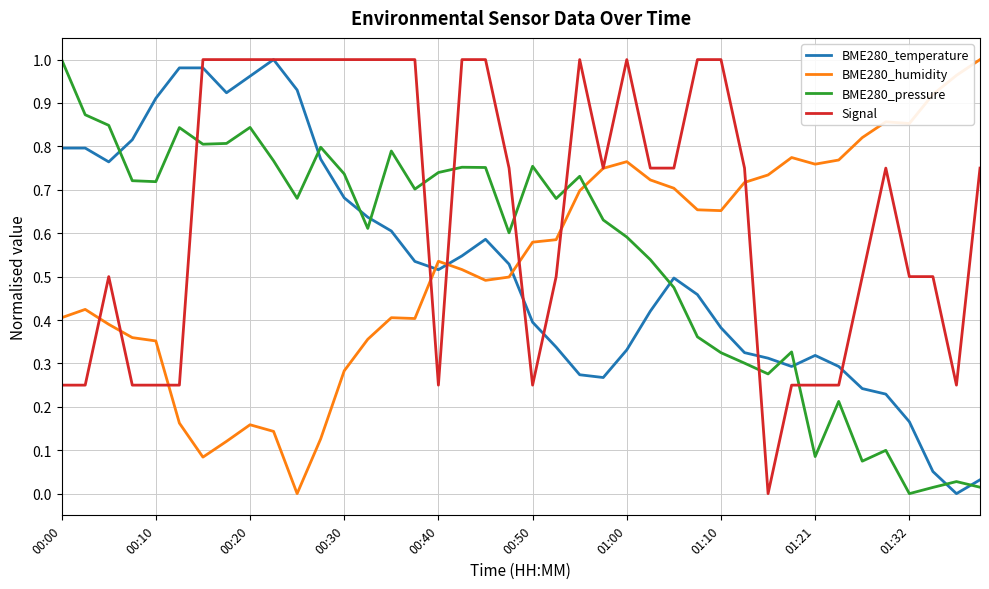

True or false: BME280_pressure and Signal intersect in this chart.

True